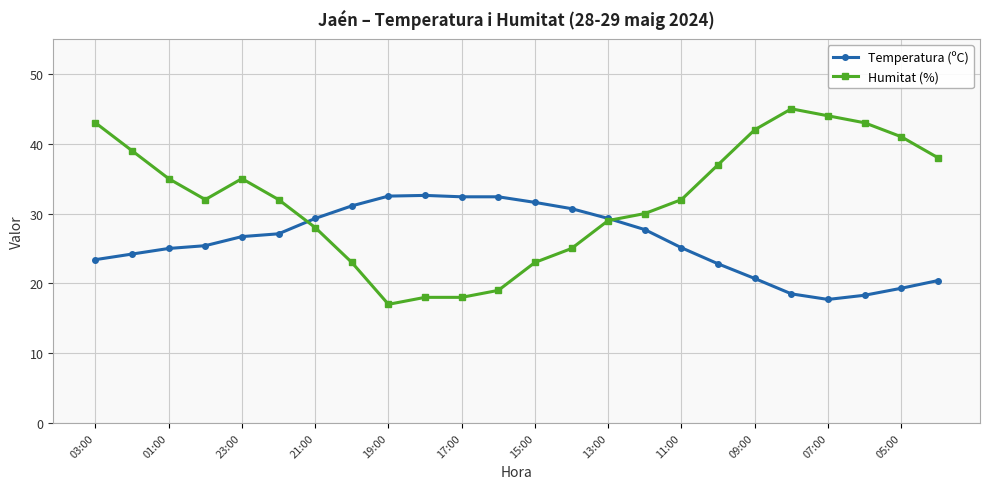

Which series has the largest total across all categories?

Humitat (%)